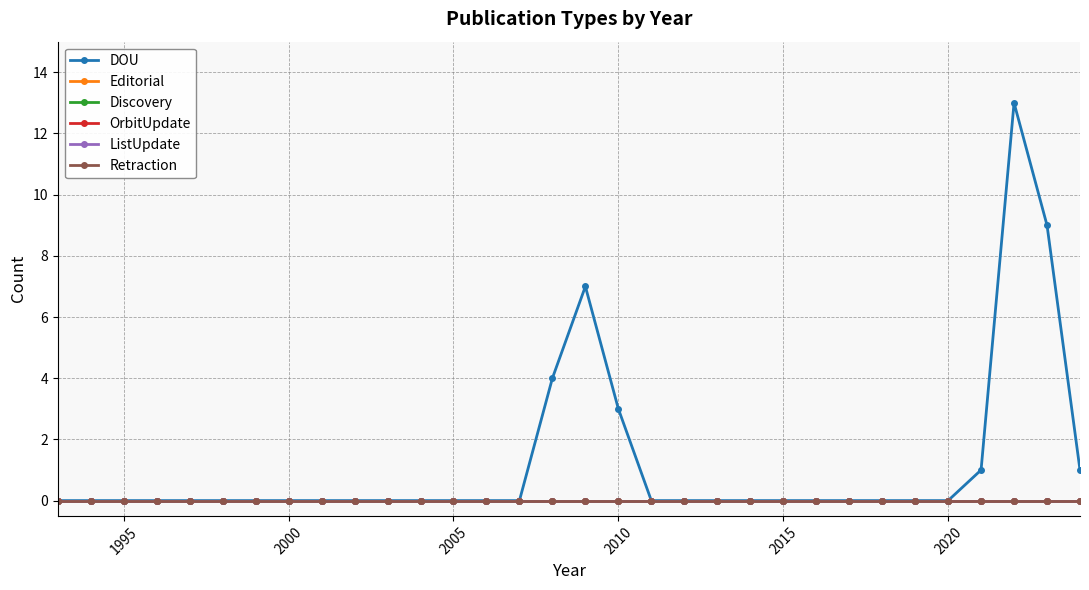

How many distinct data groups are displayed?

6